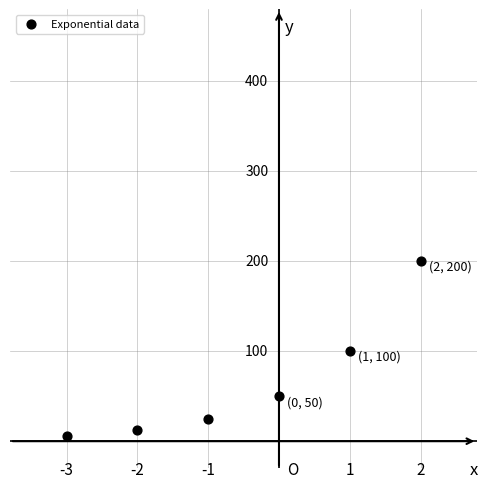

What Y value in the scatter plot is closest to 103?

100.0